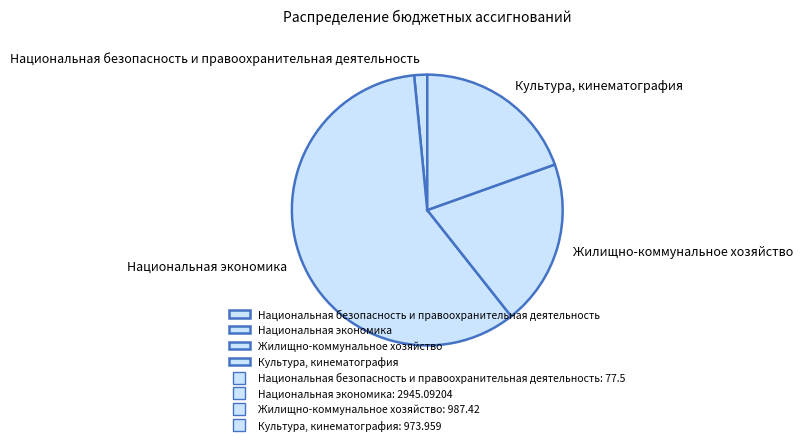

Which category has the biggest portion of the pie?

Национальная экономика